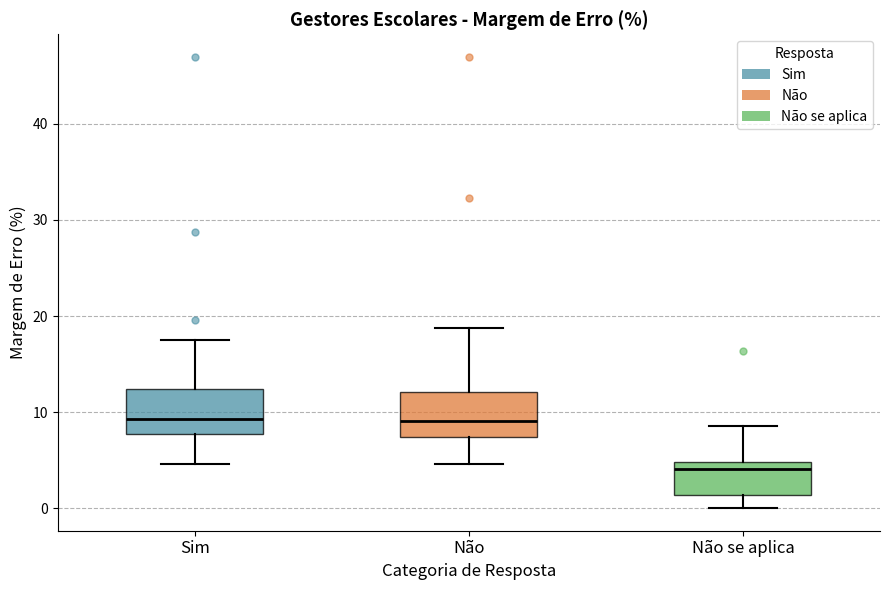

Reading left to right, read every box against the y-axis: the position of its median line, the range the box covers, and the ends of its whiskers. The values are not printed on the chart, so give them approximately, as read against the axis.

Sim: median 9, box 8 to 12, whiskers 5 to 17
Não: median 9, box 7 to 12, whiskers 5 to 19
Não se aplica: median 4, box 1 to 5, whiskers 0 to 9